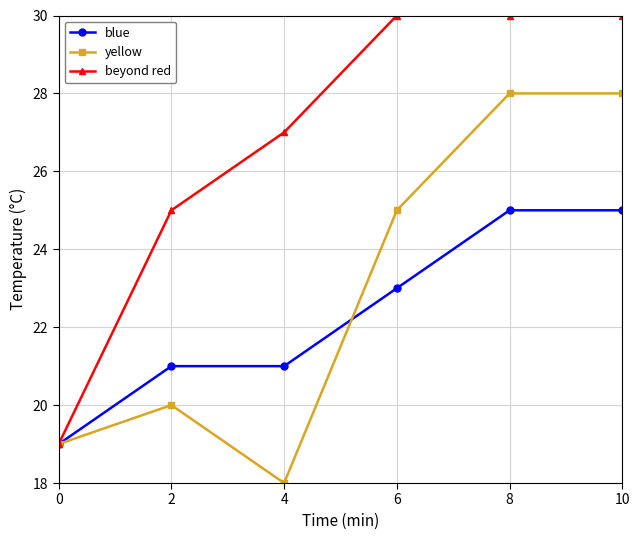

Is the value of yellow at 10 greater than the value of beyond red at 4?

Yes